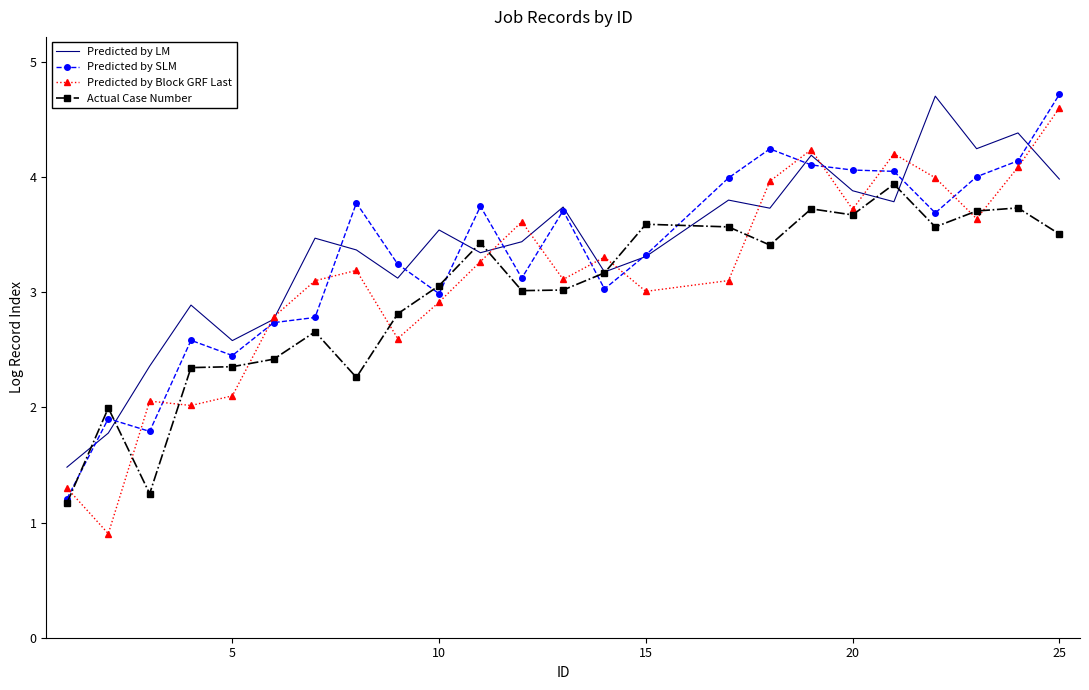

What is the highest value of the Actual Case Number series?

3.9